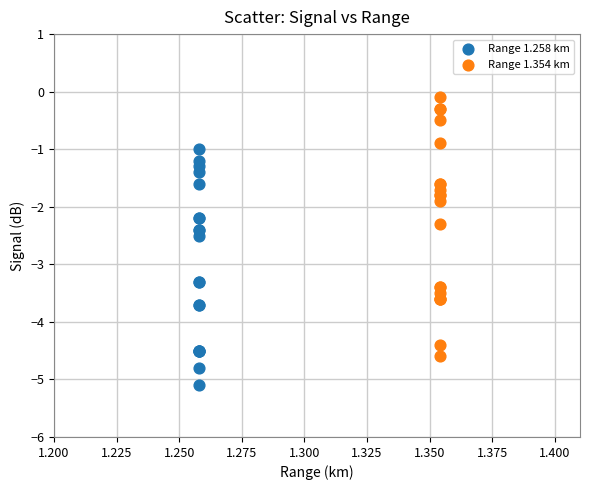

Which series reaches the minimum Y coordinate?

Range 1.258 km